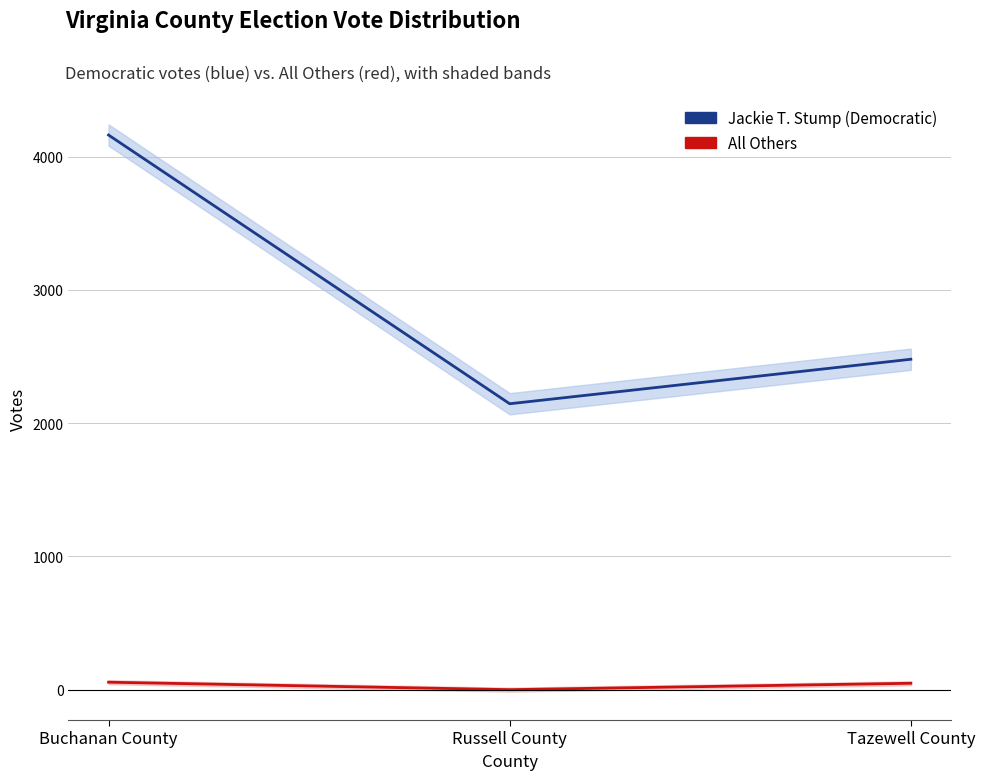

The value of All Others at Buchanan County is 56. True or false?

True